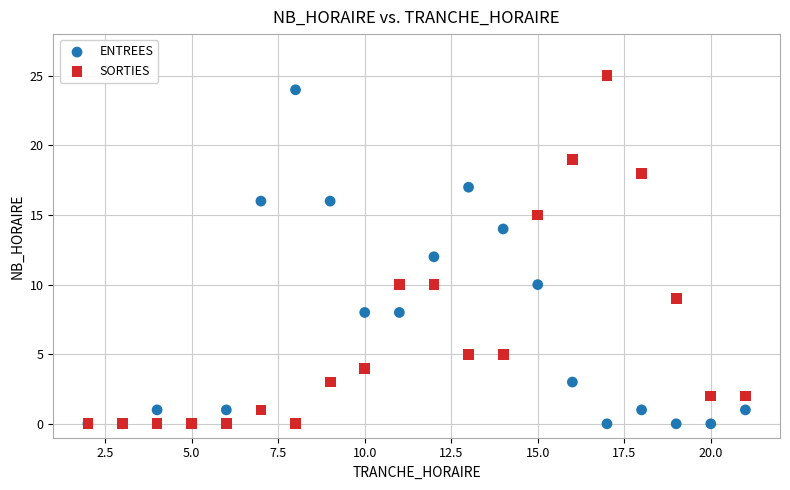

Which series has the widest spread of Y values?

SORTIES